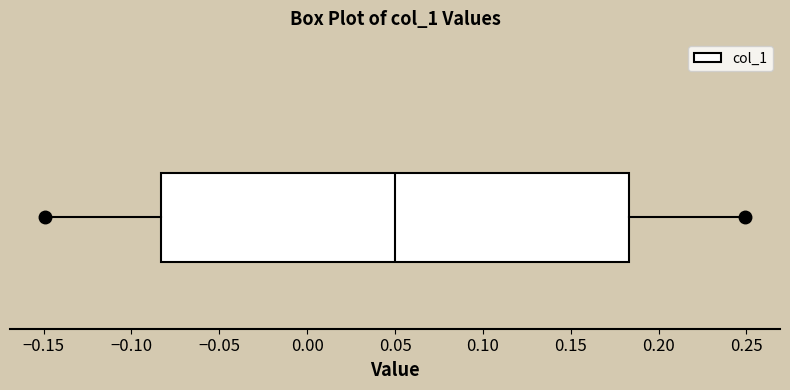

Read this box plot against the x-axis: the position of the median line, the range covered by the box, and the ends of both whiskers. The values are not printed on the chart, so give them approximately, as read against the axis.

median 0.050, box -0.085 to 0.185, whiskers -0.150 to 0.250